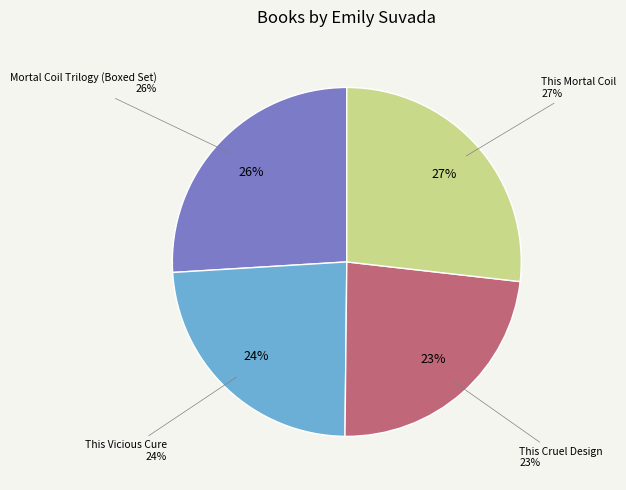

Is it true that This Mortal Coil is 27% of the pie?

True